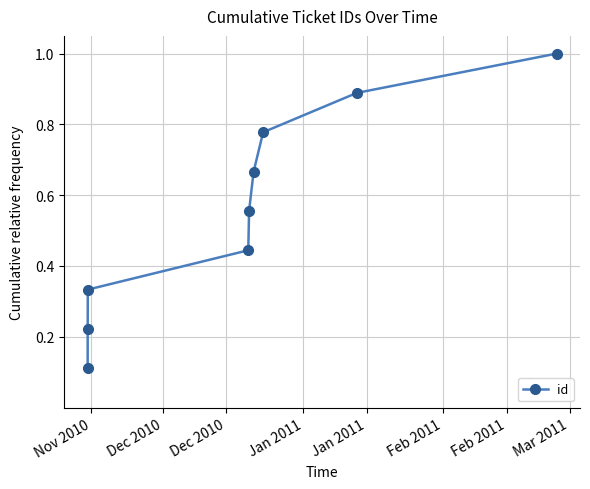

What is the greatest value displayed?

1.0